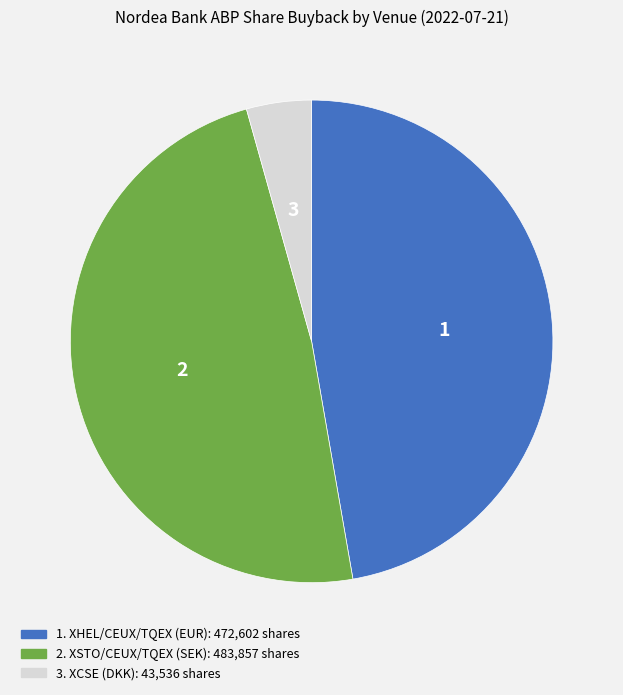

Is there a majority slice in this chart?

No